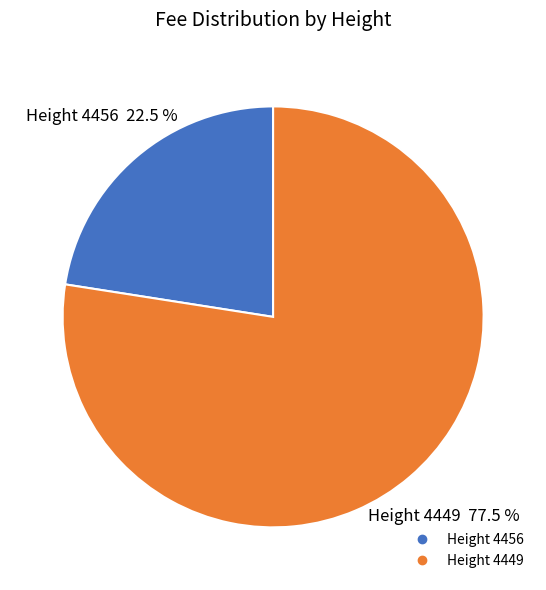

Does any single category account for the majority?

Yes